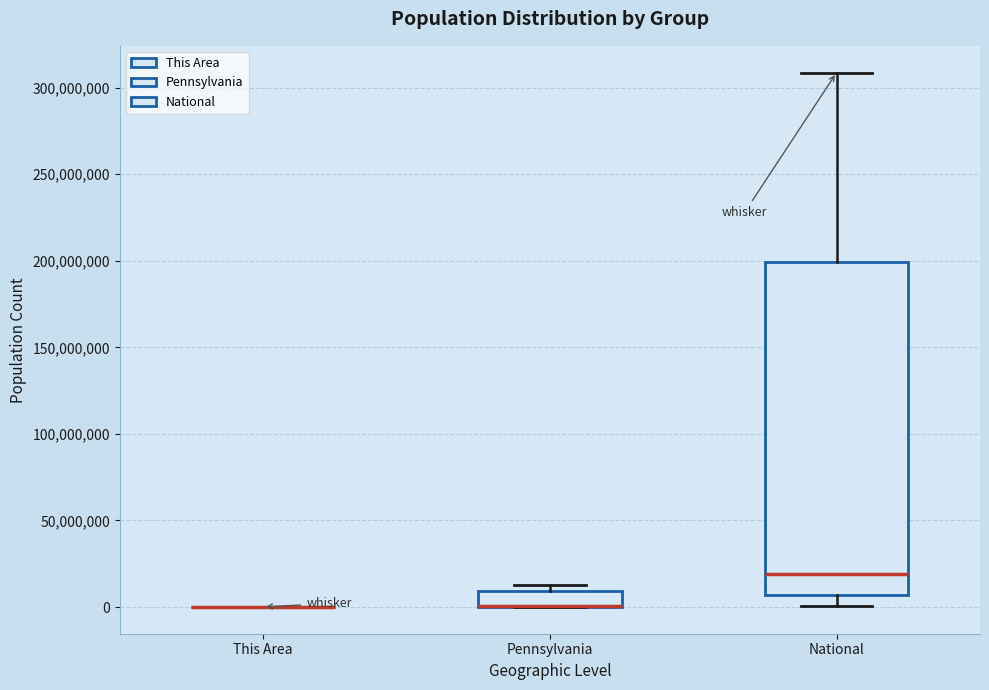

Comparing the boxes themselves (not the whiskers), which one is the tallest?

National